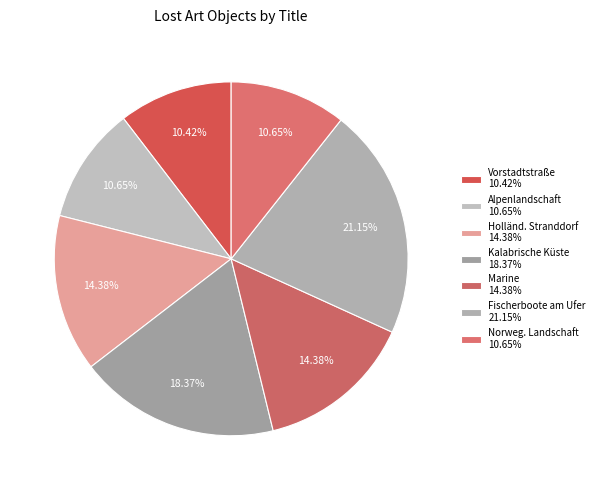

Count the number of slices in the pie.

7